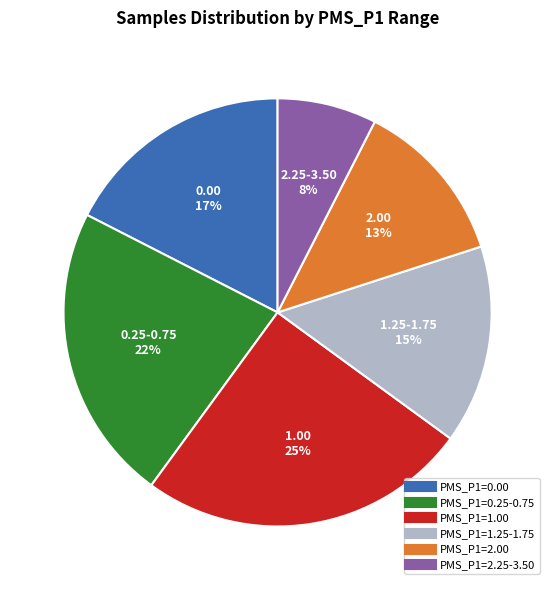

Is there a majority slice in this chart?

No